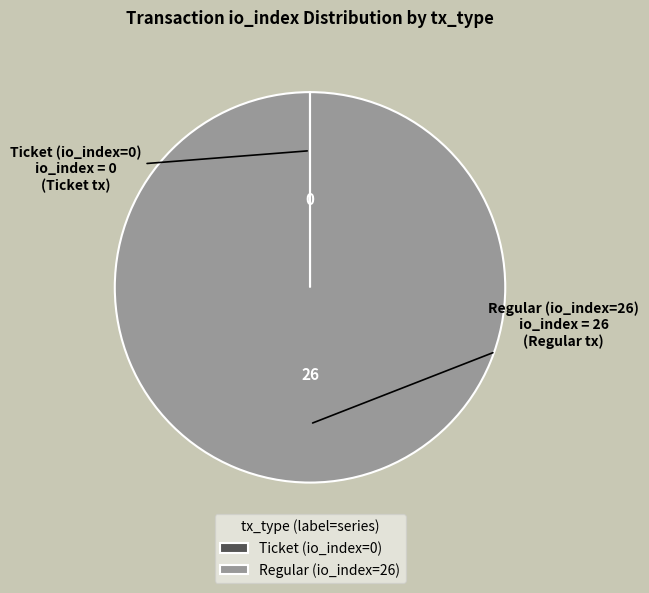

Is it true that Regular (io_index=26) is 100% of the pie?

True